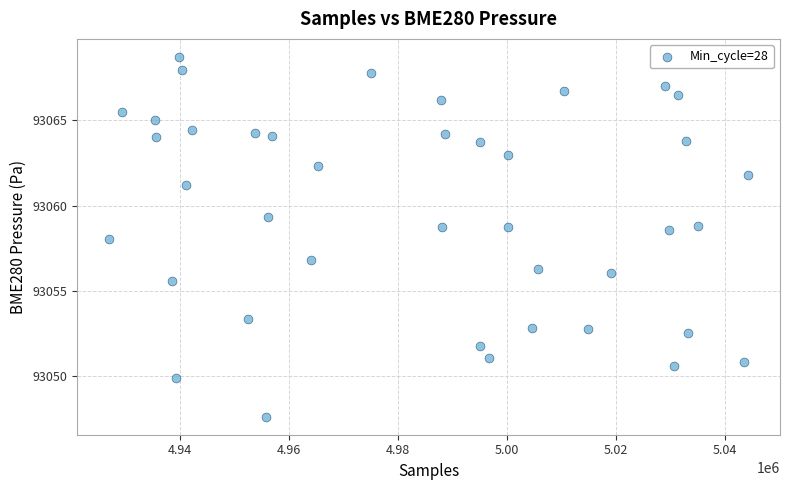

What is the range of X values (max minus min)?

117321.0